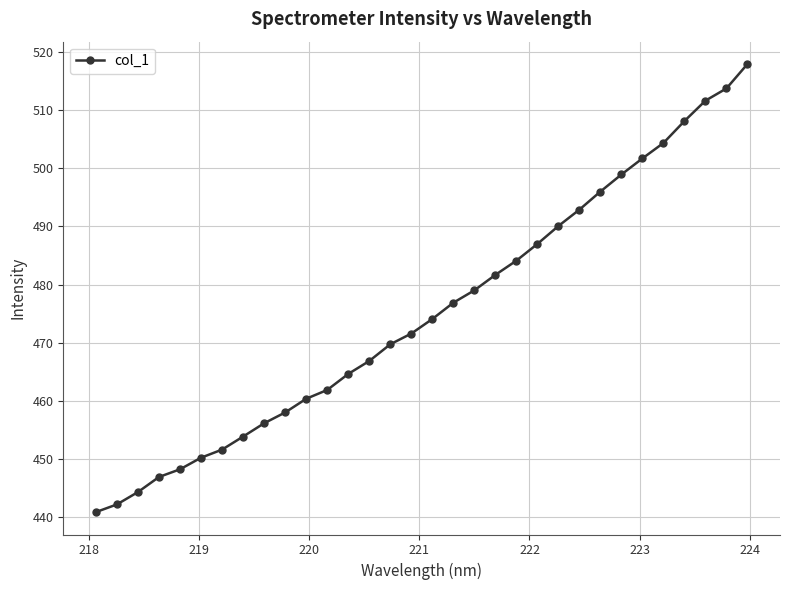

What is the difference between the second highest and minimum values?

72.8